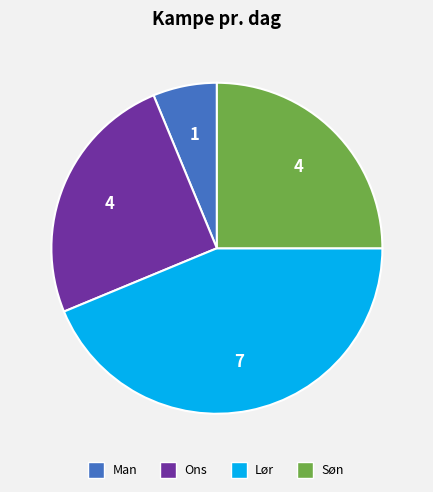

True or false: Man accounts for 1% of the total.

False